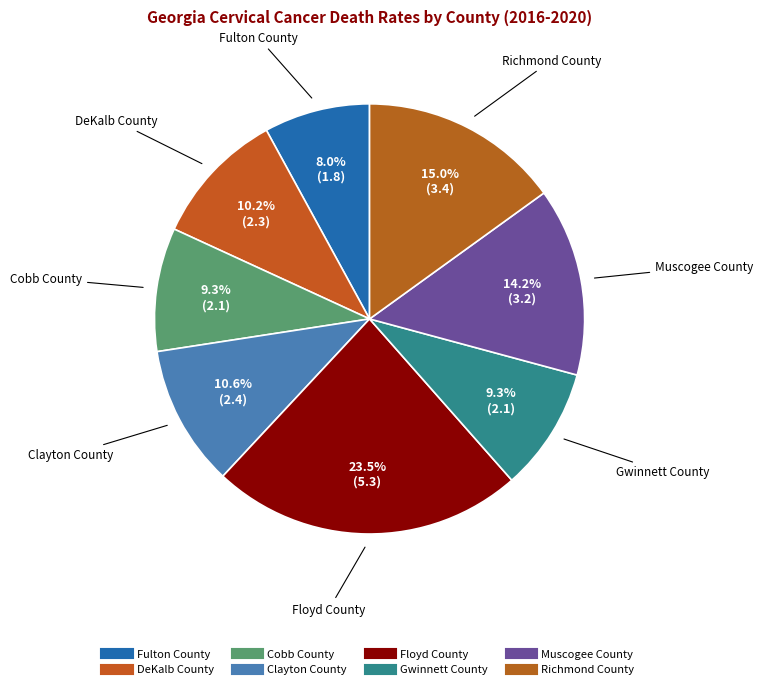

Which slice is the smallest?

Fulton County